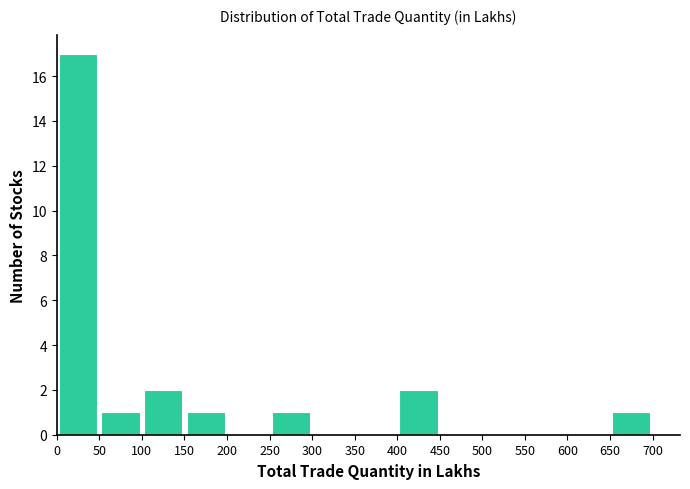

Reading left to right, list every bar in this chart as the range it spans on the x-axis followed by its height. The values are not printed on the chart, so give them approximately, as read against the axis.

0 to 50: 17
50 to 100: 1
100 to 150: 2
150 to 200: 1
200 to 250: 0
250 to 300: 1
300 to 350: 0
350 to 400: 0
400 to 450: 2
450 to 500: 0
500 to 550: 0
550 to 600: 0
600 to 650: 0
650 to 700: 1